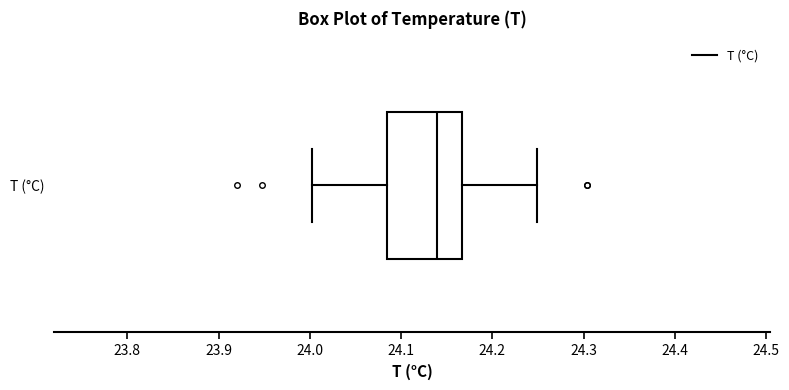

Where is the right edge of the box for T (°C) on the x-axis? The values are not printed on the chart, so give them approximately, as read against the axis.

24.17